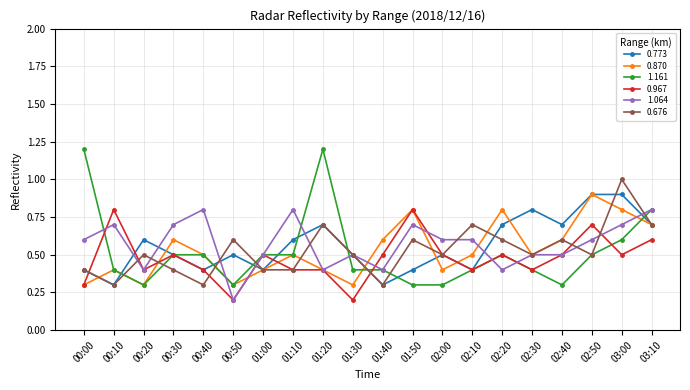

How many 0.676 values are between 0 and 1?

20